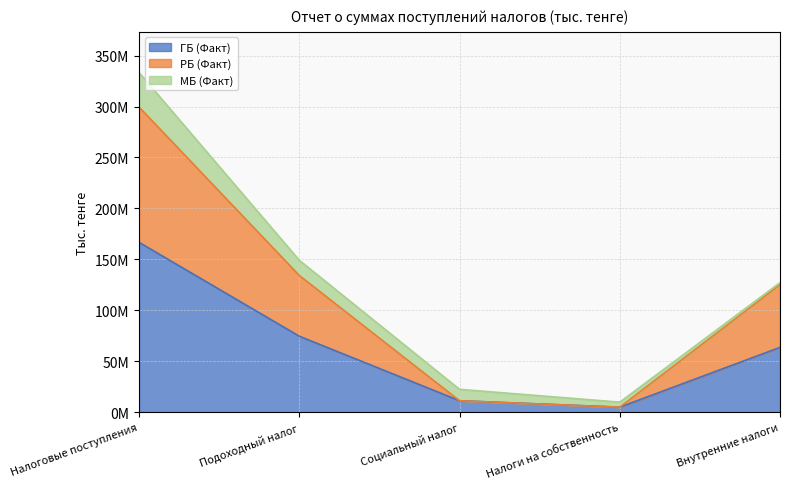

Between Социальный налог and Внутренние налоги, which series saw the biggest shift?

РБ (Факт)